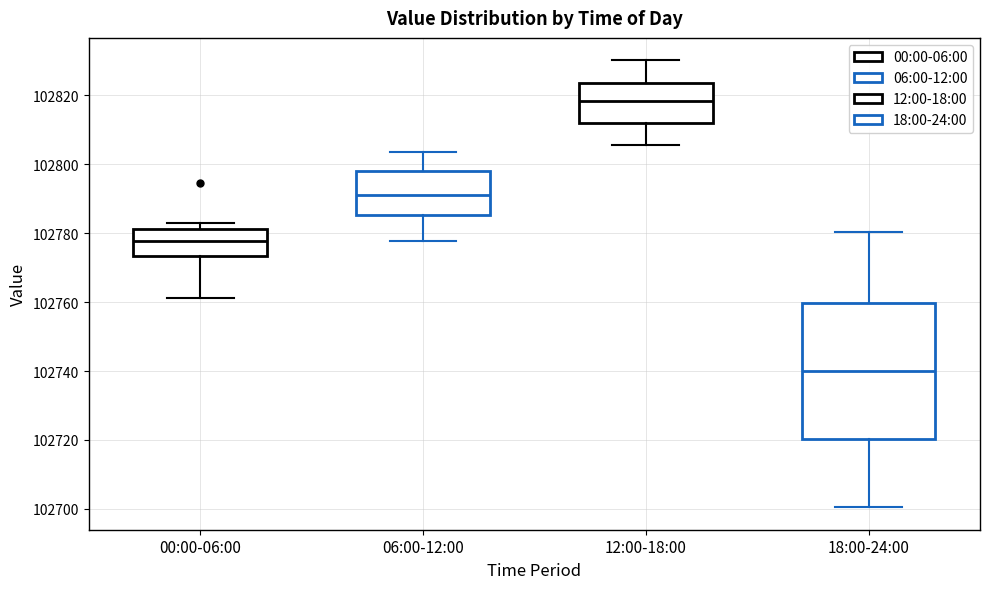

Where does the median line of the box for 00:00-06:00 sit on the y-axis? The values are not printed on the chart, so give them approximately, as read against the axis.

102778